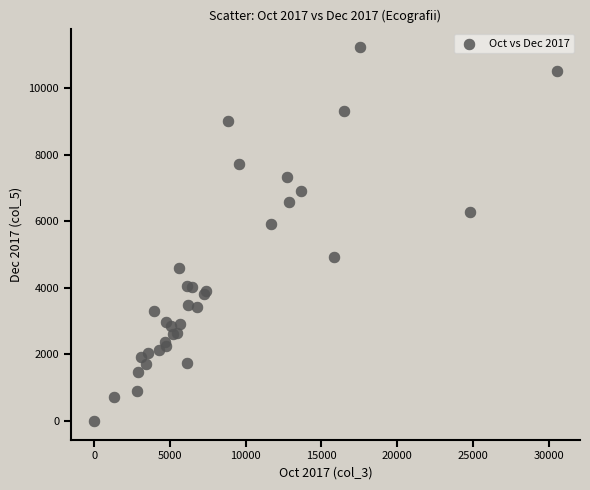

What Y value in the scatter plot is closest to 5612?

5909.6